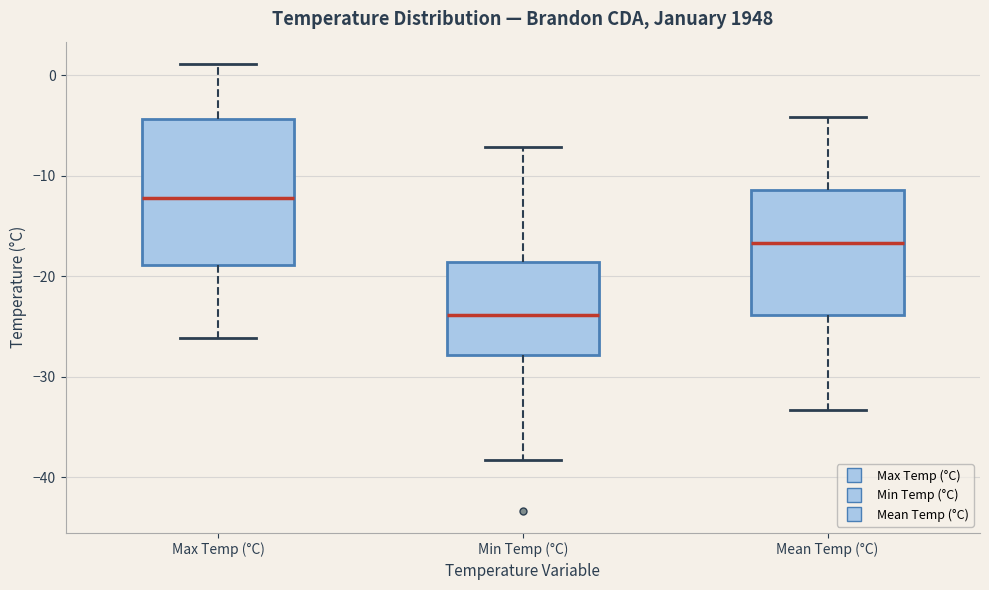

Reading left to right, read every box against the y-axis: the position of its median line, the range the box covers, and the ends of its whiskers. The values are not printed on the chart, so give them approximately, as read against the axis.

Max Temp (°C): median -12, box -19 to -4, whiskers -26 to 1
Min Temp (°C): median -24, box -28 to -19, whiskers -38 to -7
Mean Temp (°C): median -17, box -24 to -11, whiskers -33 to -4